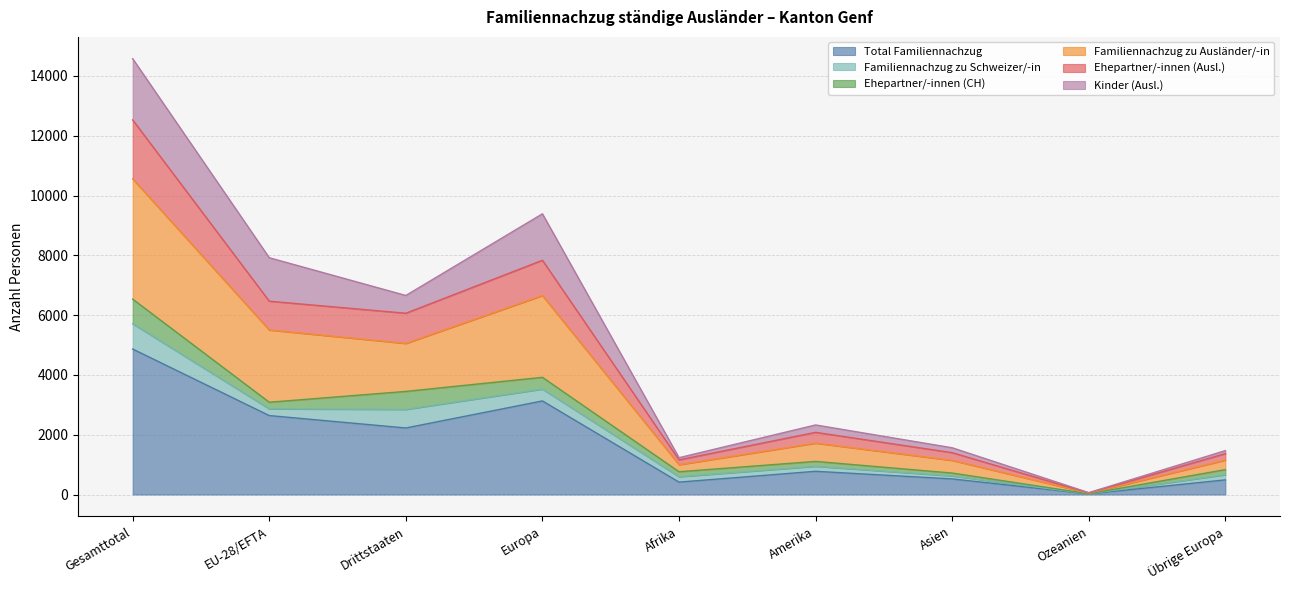

At which label does Total Familiennachzug reach its peak?

Gesamttotal